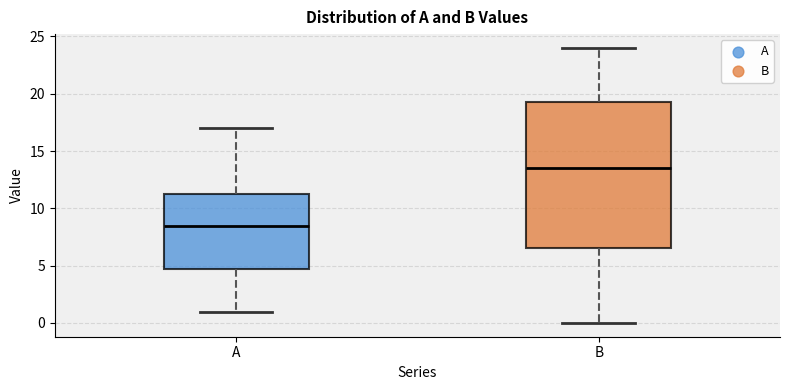

Reading left to right, transcribe this box plot: for each box, give where its median line is, the range the box spans, and where its two whiskers end, as read against the y-axis. The values are not printed on the chart, so give them approximately, as read against the axis.

A: median 8.5, box 5.0 to 11.5, whiskers 1.0 to 17.0
B: median 13.5, box 6.5 to 19.5, whiskers 0.0 to 24.0